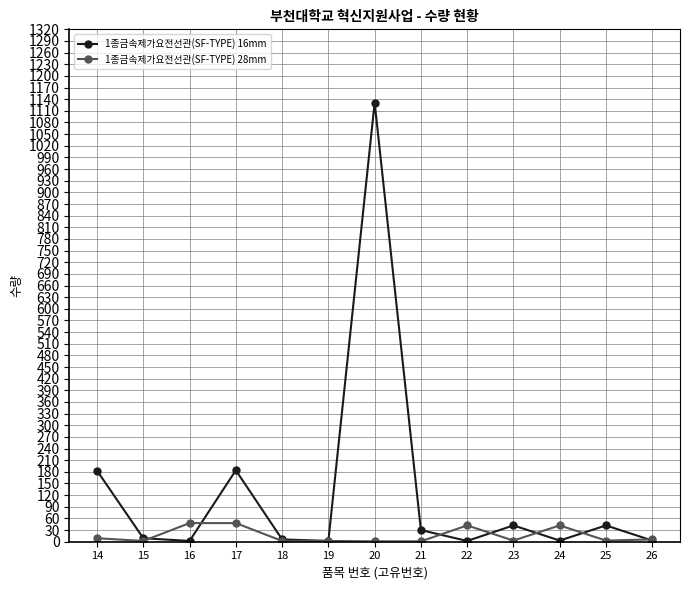

Rank the series by their average value, from lowest to highest.

1종금속제가요전선관(SF-TYPE) 28mm, 1종금속제가요전선관(SF-TYPE) 16mm